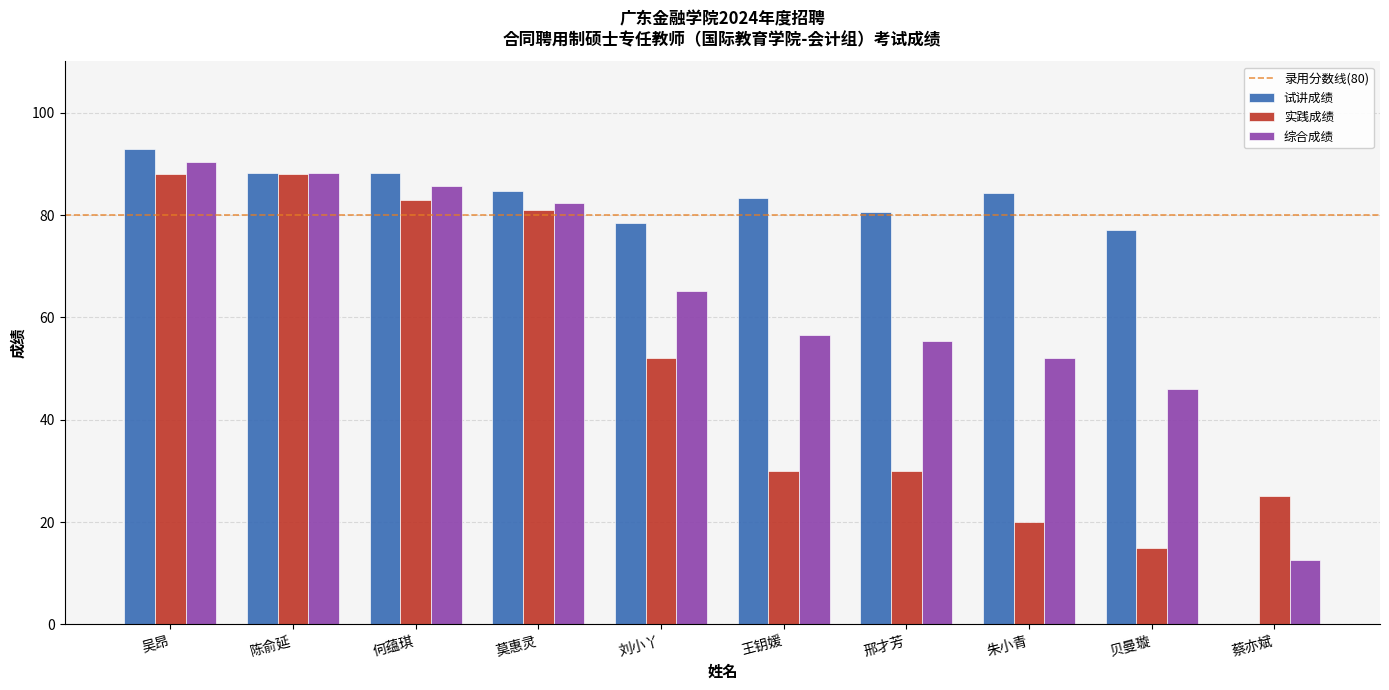

Is the value of 综合成绩 at 莫惠灵 greater than the value of 实践成绩 at 贝曼璇?

Yes